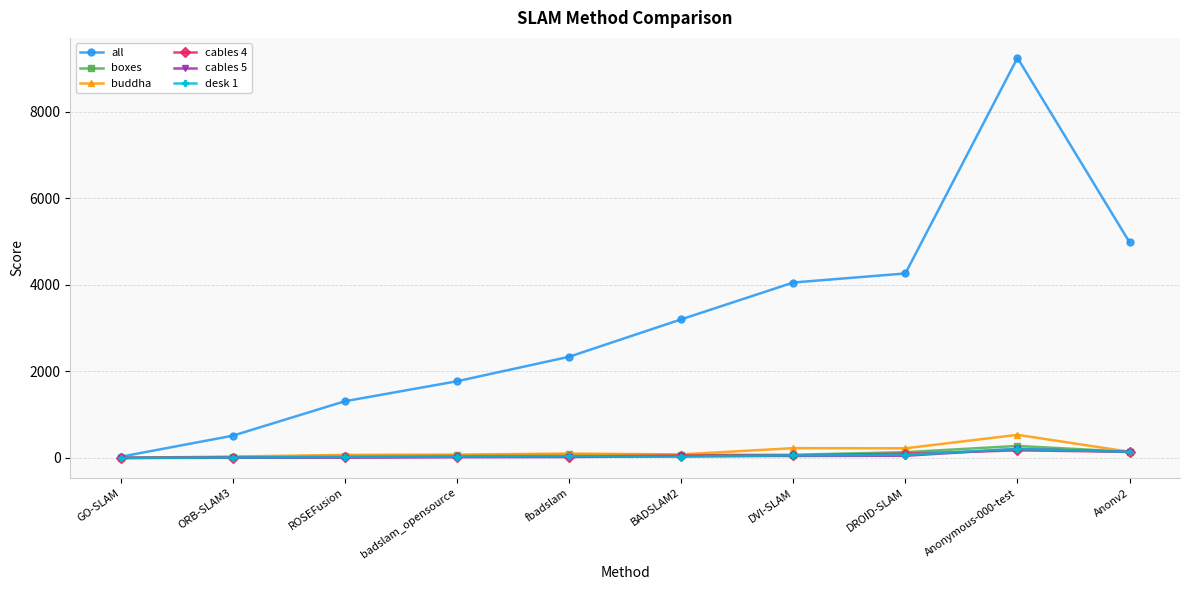

Which series changed the most between DVI-SLAM and Anonv2?

all